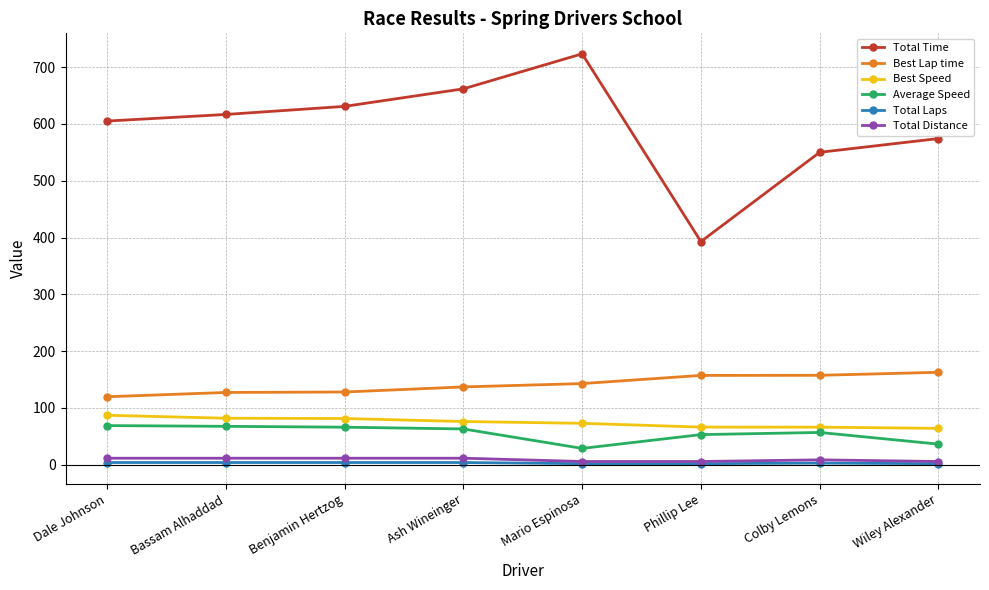

Which series has the largest total across all categories?

Total Time